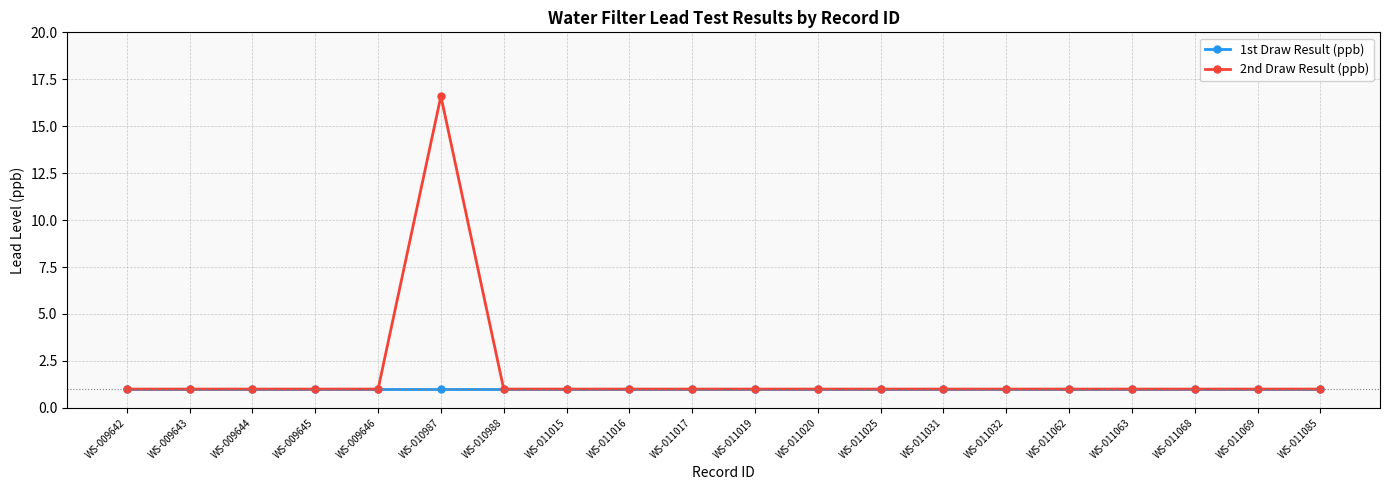

Rank the series by their maximum value, from highest to lowest.

2nd Draw Result (ppb), 1st Draw Result (ppb)